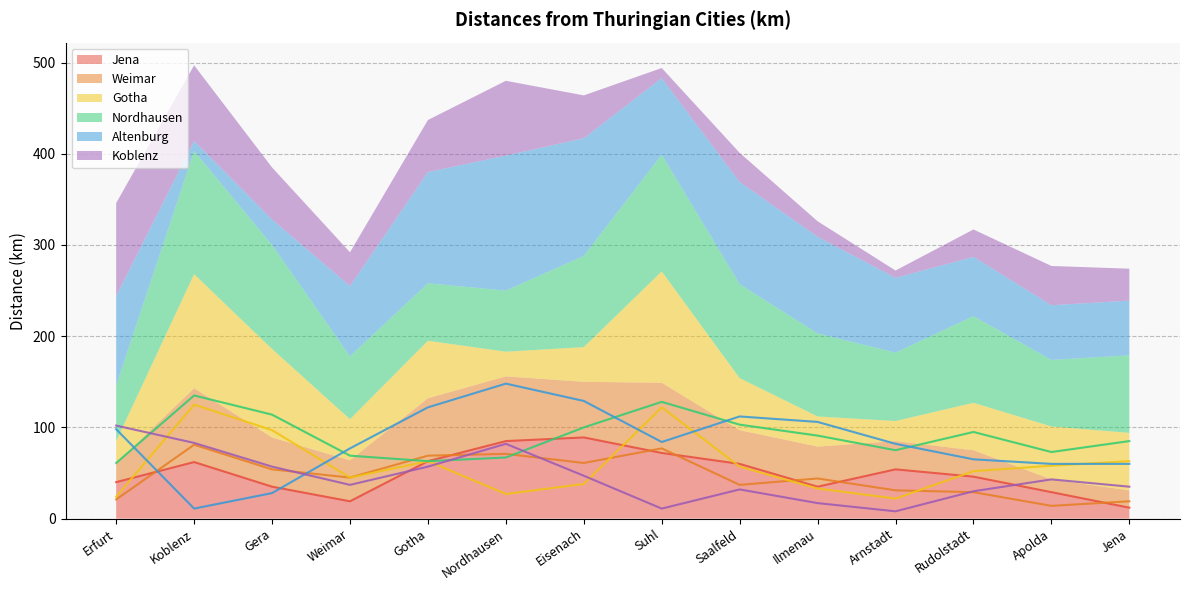

Which series changed the most between Gera and Nordhausen?

Altenburg